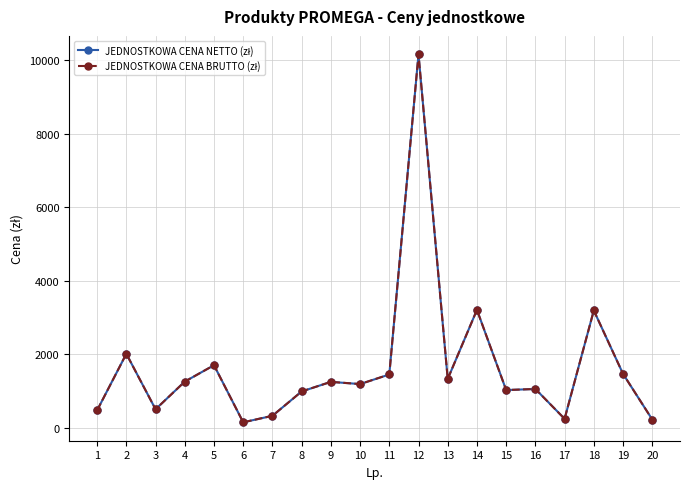

What is the difference between the maximum and minimum values in the JEDNOSTKOWA CENA NETTO (zł) series?

10012.5